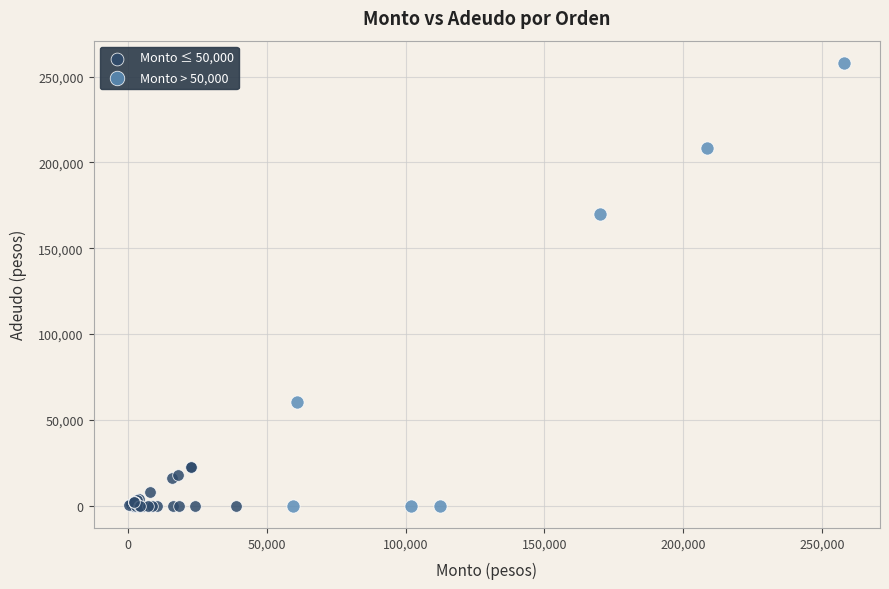

Which series reaches the maximum Y coordinate?

Monto > 50,000